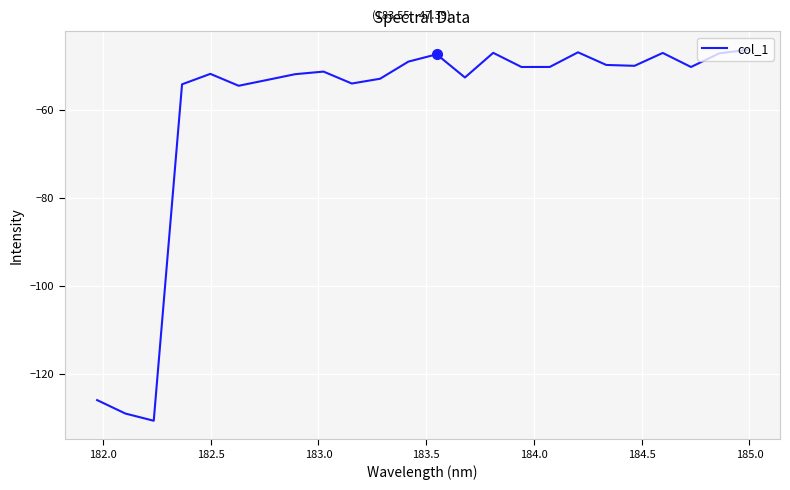

Is this an area chart (filled region under the line)?

No